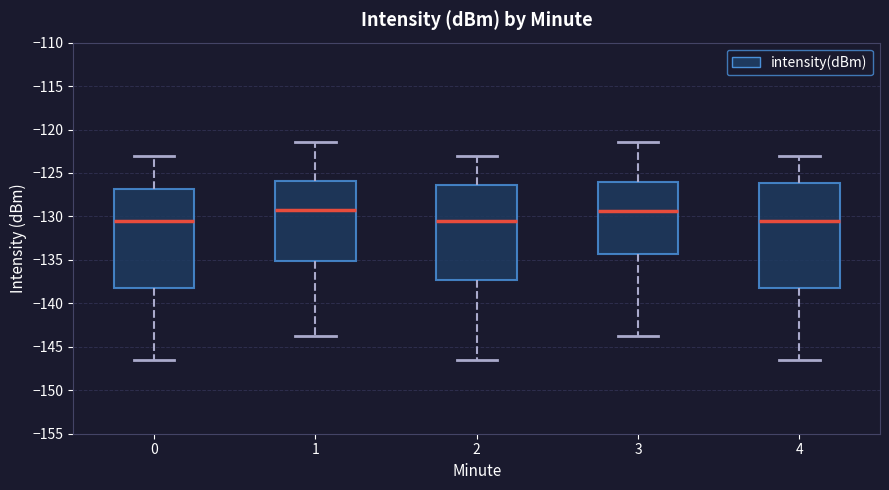

Reading left to right, read every box against the y-axis: the position of its median line, the range the box covers, and the ends of its whiskers. The values are not printed on the chart, so give them approximately, as read against the axis.

0: median -130.5, box -138.5 to -127.0, whiskers -146.5 to -123.0
1: median -129.0, box -135.0 to -126.0, whiskers -144.0 to -121.5
2: median -130.5, box -137.5 to -126.5, whiskers -146.5 to -123.0
3: median -129.5, box -134.5 to -126.0, whiskers -144.0 to -121.5
4: median -130.5, box -138.5 to -126.0, whiskers -146.5 to -123.0